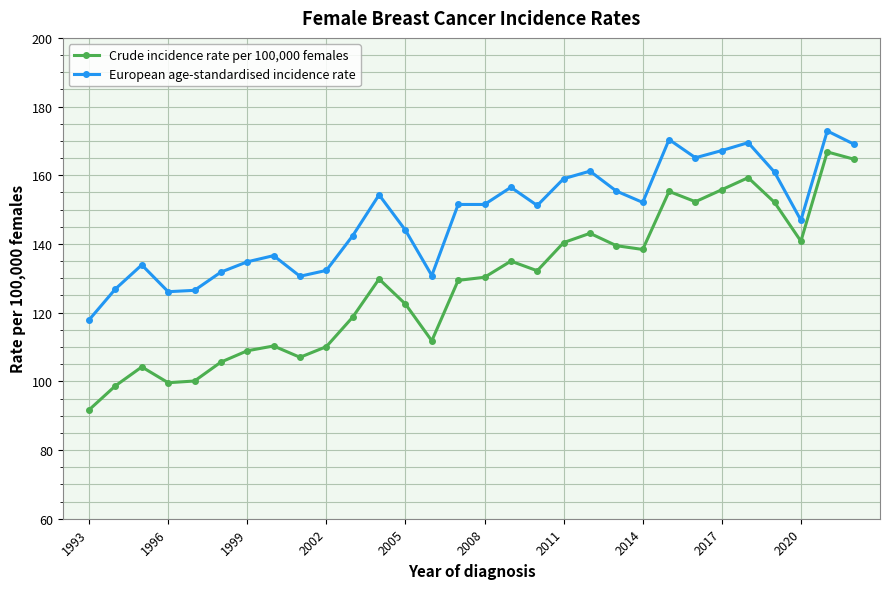

At how many categories does at least one series exceed 96?

30